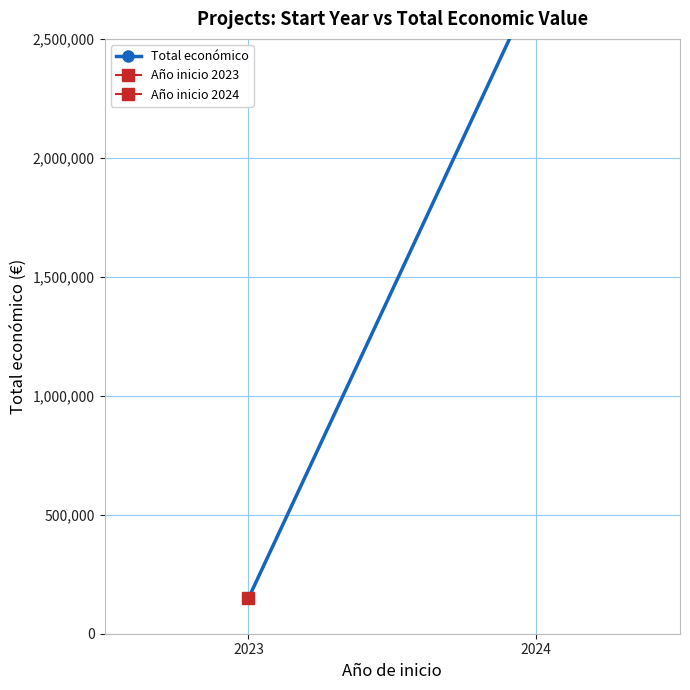

What is the difference between the maximum and minimum values?

2591468